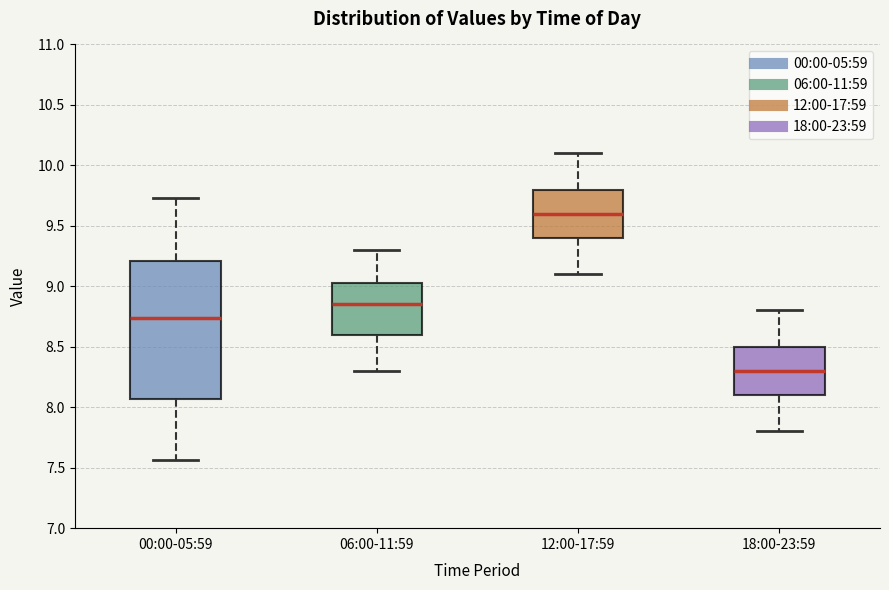

Where does the lower whisker of the box for 12:00-17:59 end on the y-axis? The values are not printed on the chart, so give them approximately, as read against the axis.

9.10